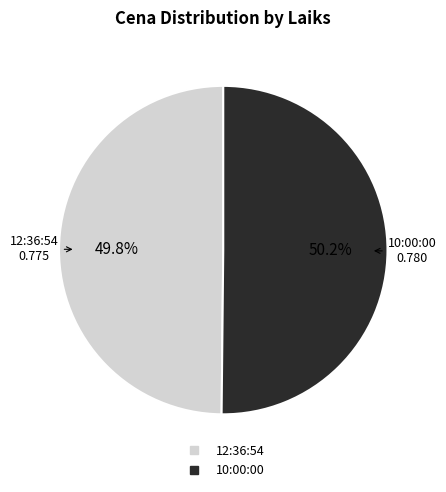

Combined, what portion of the pie is 10:00:00 and 12:36:54?

100.0%